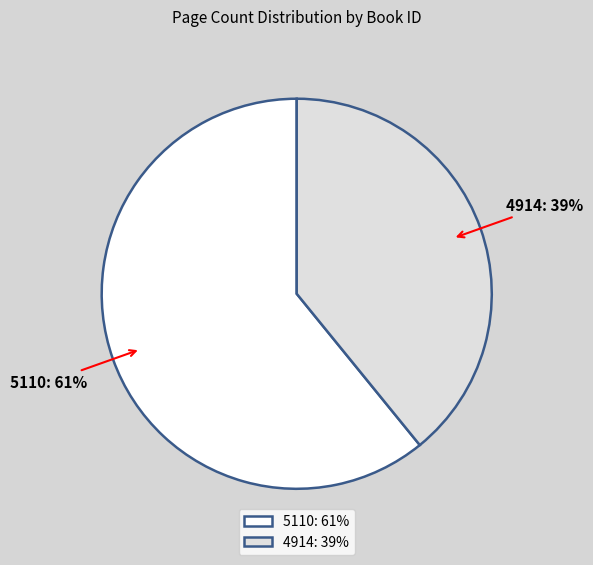

Approximately how many times larger is the value at 5110: 61% compared to 4914: 39%?

1.6